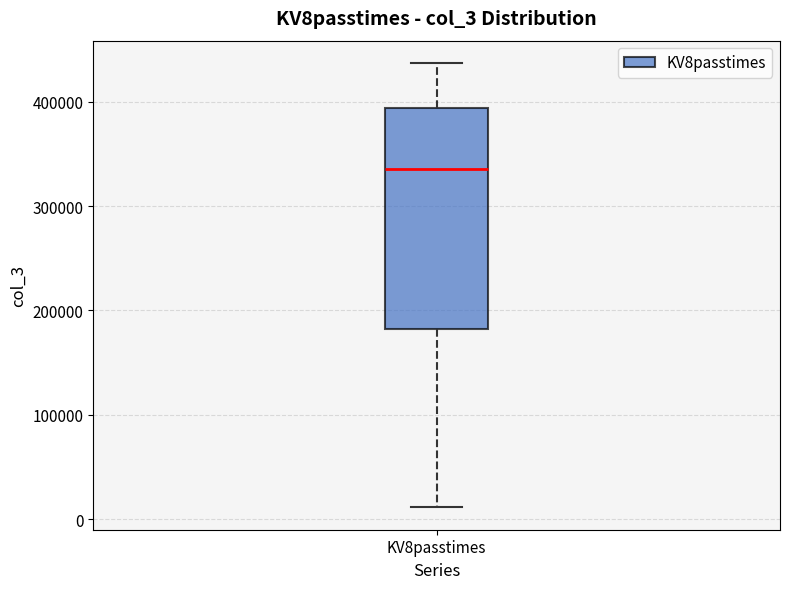

Where does the median line of the box for KV8passtimes sit on the y-axis? The values are not printed on the chart, so give them approximately, as read against the axis.

340000